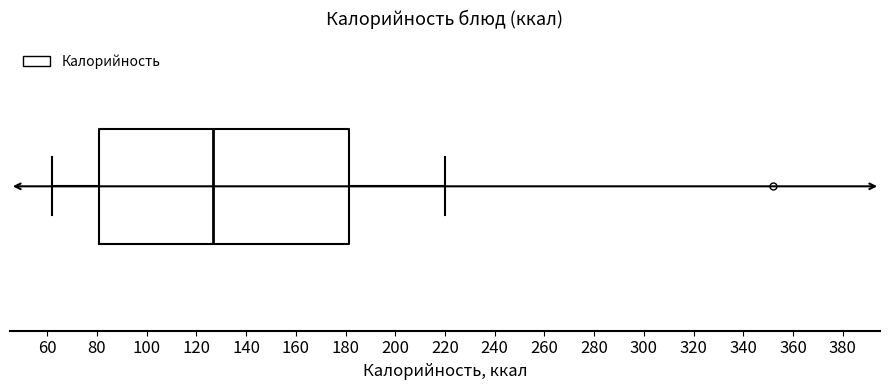

Read this box plot against the x-axis: the position of the median line, the range covered by the box, and the ends of both whiskers. The values are not printed on the chart, so give them approximately, as read against the axis.

median 126, box 80 to 182, whiskers 62 to 220